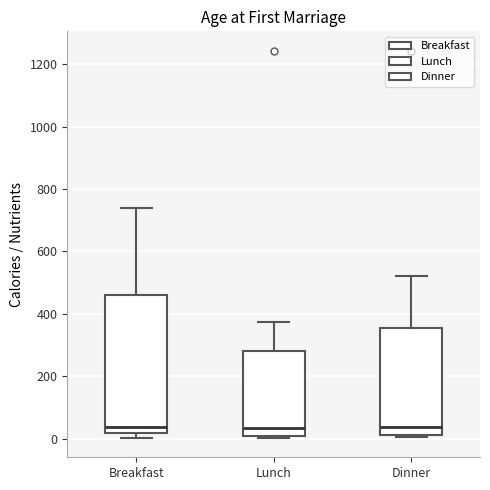

Which box is the tallest, from its lower edge to its upper edge?

Breakfast